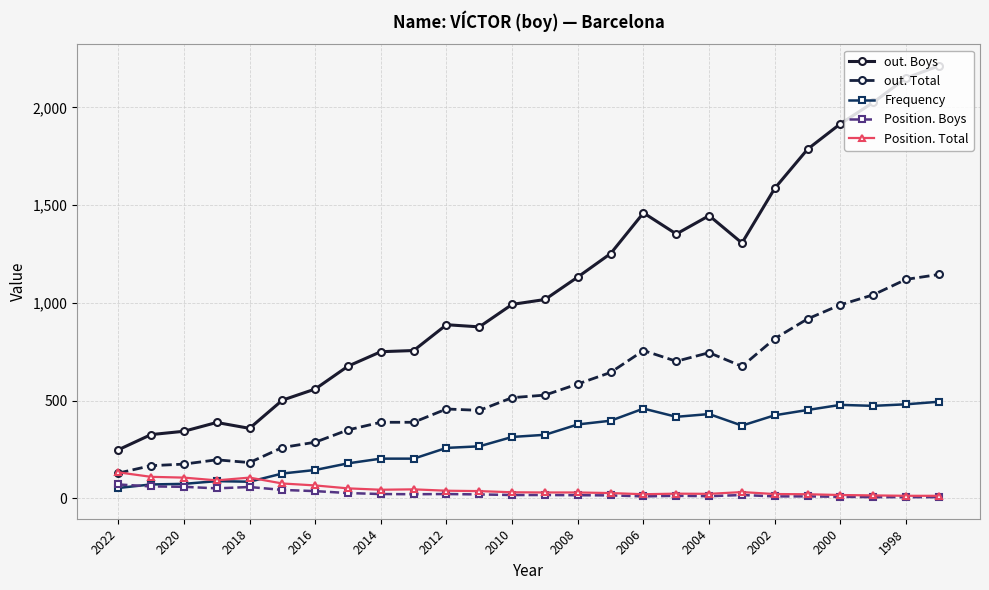

Which series has the largest total across all categories?

out. Boys